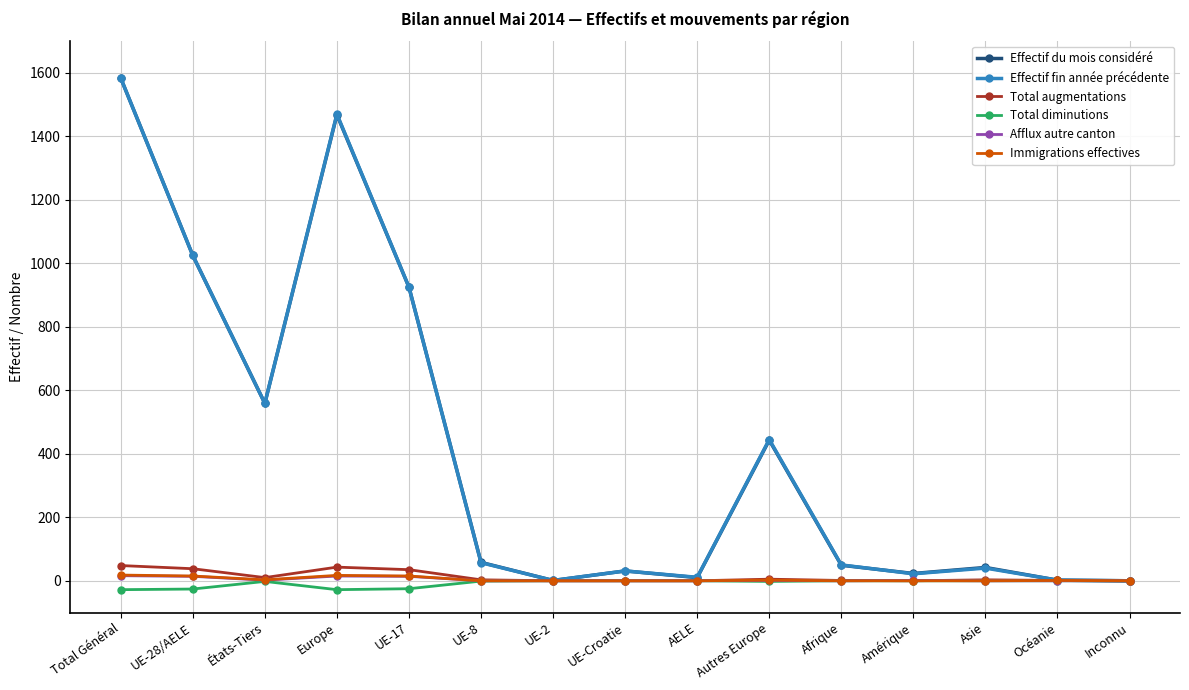

The Effectif du mois considéré series shows 356 at États-Tiers. True or false?

False